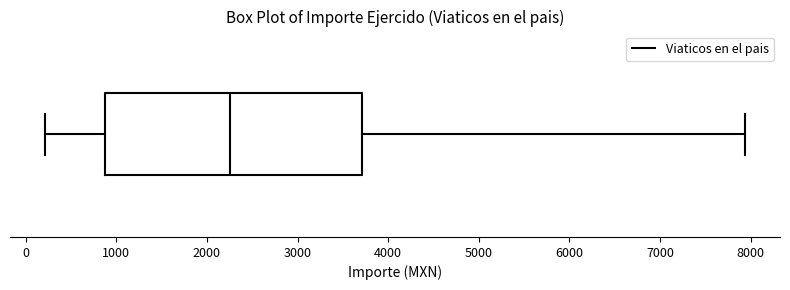

Transcribe this box plot: give where the median line is, the range the box spans, and where the two whiskers end, as read against the x-axis. The values are not printed on the chart, so give them approximately, as read against the axis.

median 2300, box 900 to 3700, whiskers 200 to 7900